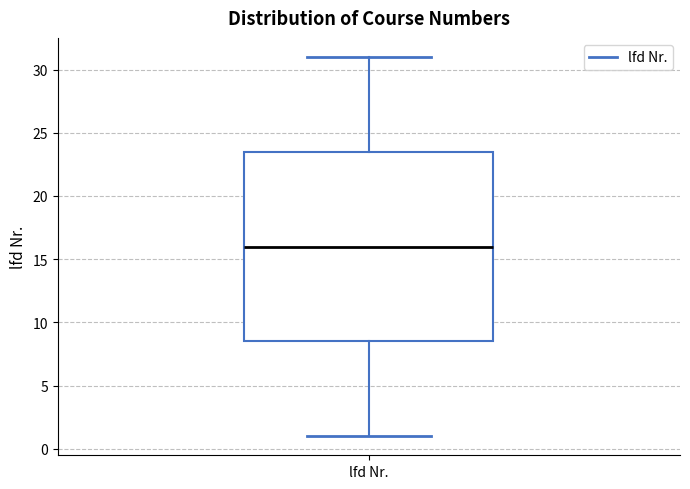

Read this box plot against the y-axis: the position of the median line, the range covered by the box, and the ends of both whiskers. The values are not printed on the chart, so give them approximately, as read against the axis.

median 16.0, box 8.5 to 23.5, whiskers 1.0 to 31.0